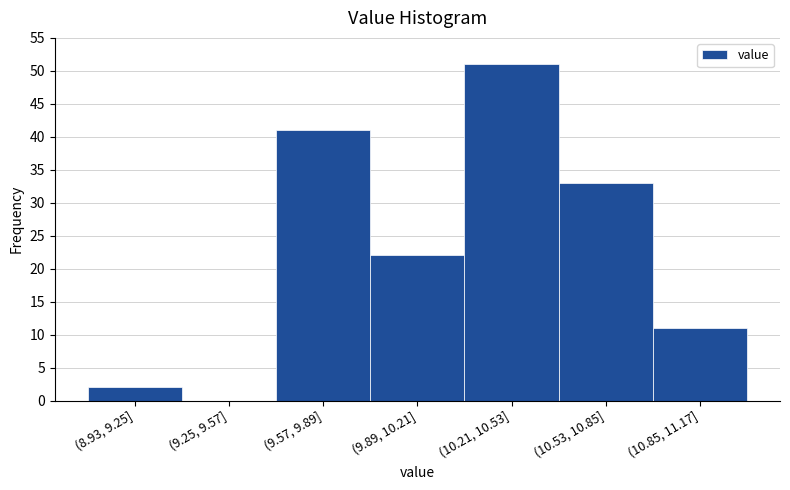

Reading left to right, list all the values displayed in this chart.

(8.93, 9.25]=2	(9.25, 9.57]=0	(9.57, 9.89]=41	(9.89, 10.21]=22	(10.21, 10.53]=51	(10.53, 10.85]=33	(10.85, 11.17]=11